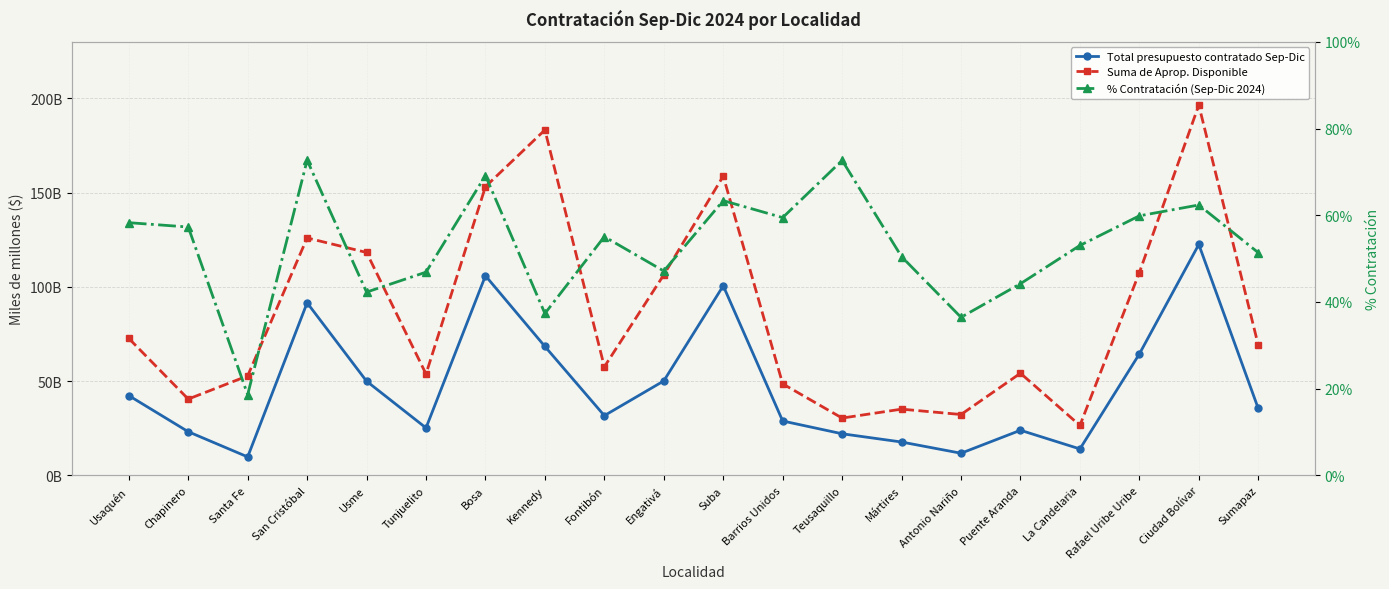

Which series has the largest range (max minus min)?

Suma de Aprop. Disponible